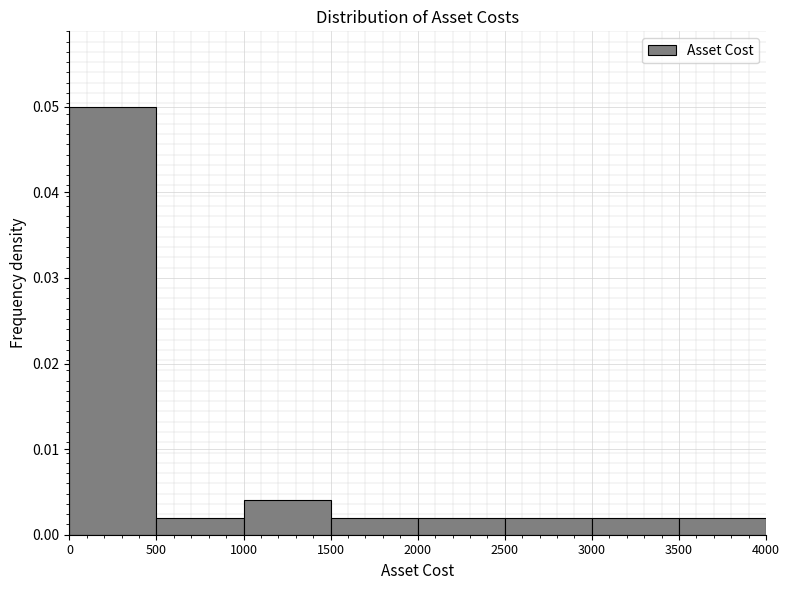

Reading left to right, transcribe this chart: for each bar, give the range it covers on the x-axis and its height. The values are not printed on the chart, so give them approximately, as read against the axis.

0 to 500: 0.050
500 to 1000: 0.002
1000 to 1500: 0.004
1500 to 2000: 0.002
2000 to 2500: 0.002
2500 to 3000: 0.002
3000 to 3500: 0.002
3500 to 4000: 0.002